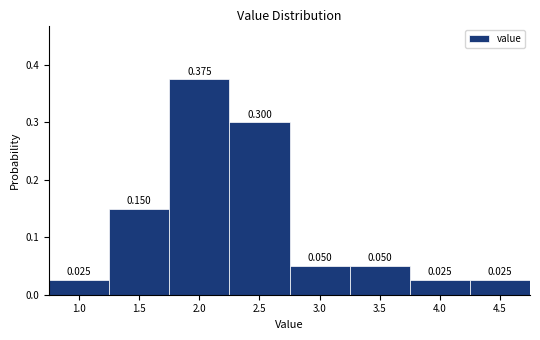

How many categories are shown in the chart?

8